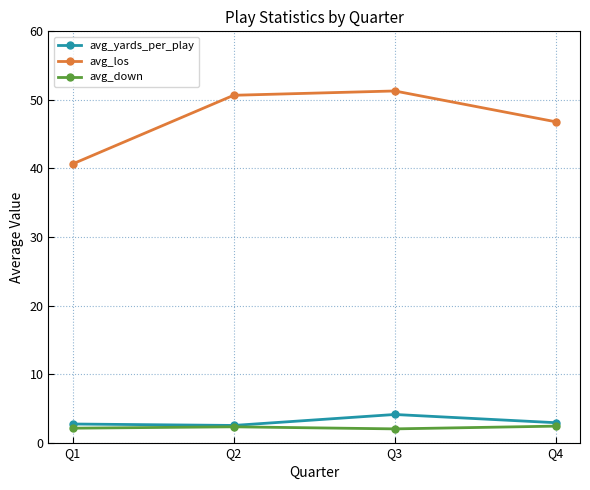

Between Q1 and Q4, which series saw the biggest shift?

avg_los